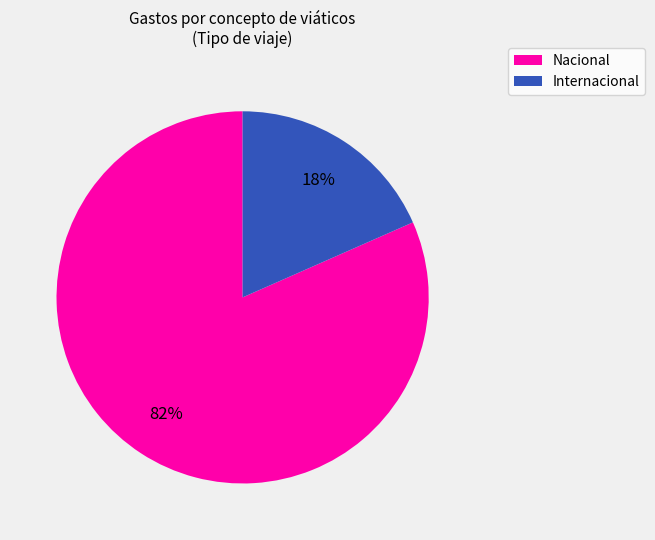

What percentage is the Nacional slice, to the nearest percent?

82%